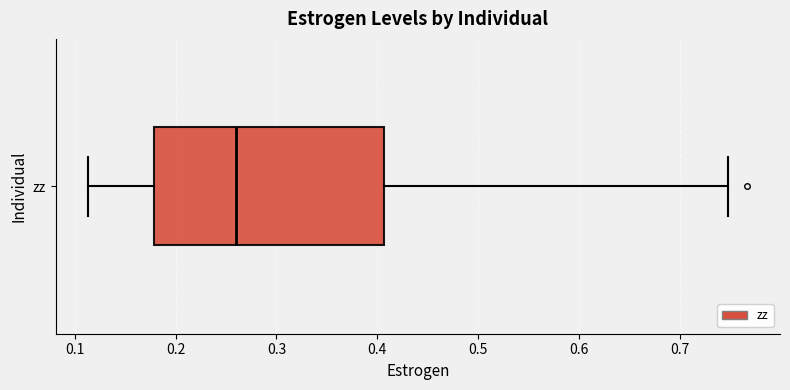

Transcribe this box plot: give where the median line is, the range the box spans, and where the two whiskers end, as read against the x-axis. The values are not printed on the chart, so give them approximately, as read against the axis.

median 0.26, box 0.18 to 0.41, whiskers 0.11 to 0.75